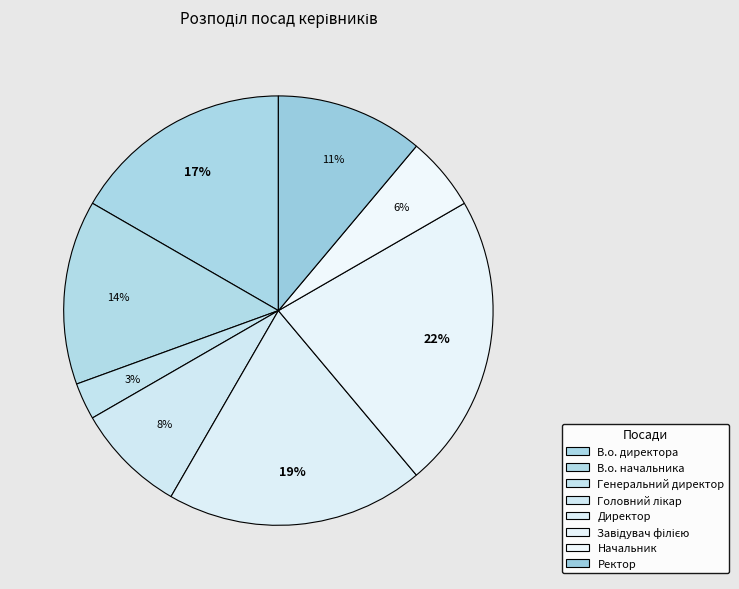

How many segments does this pie chart have?

8